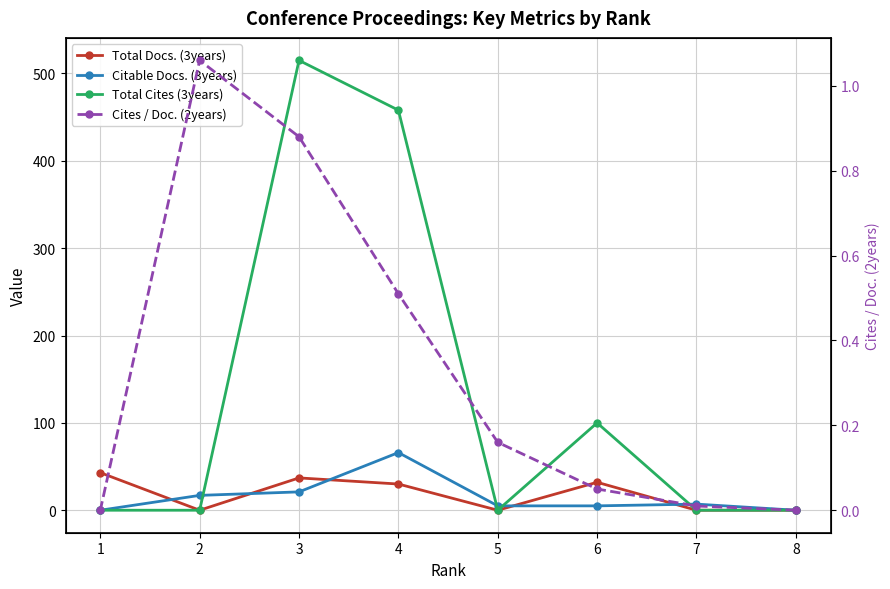

How many lines are shown in the chart?

4